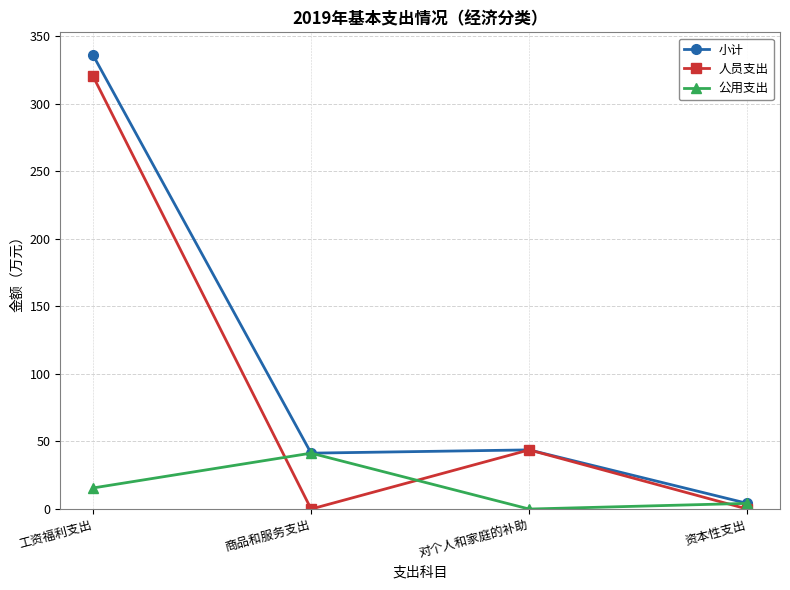

At which category is the sum across all series the highest?

工资福利支出